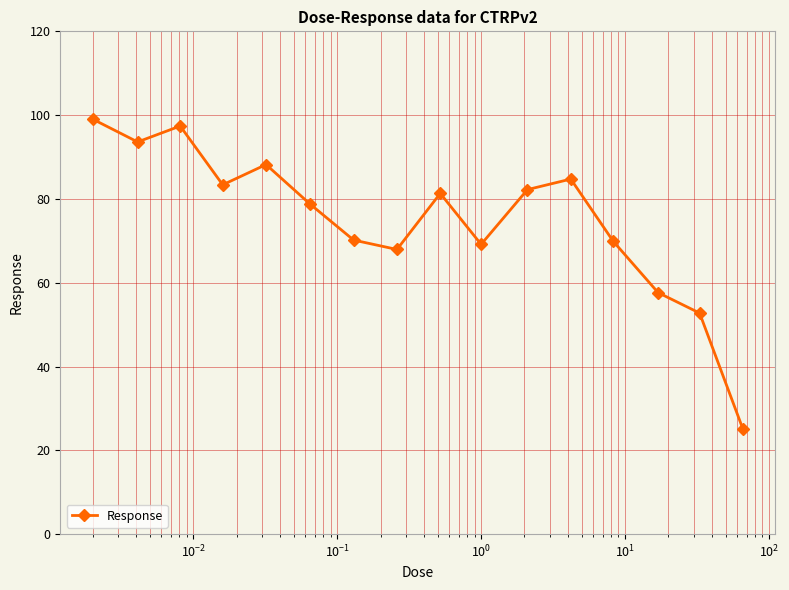

True or false: the data has more than 2 interior local peaks.

True